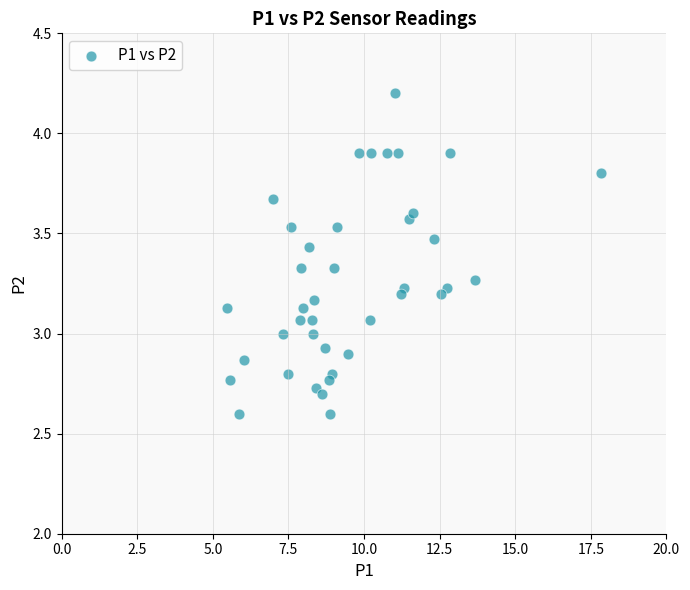

What is the range of Y values (max minus min)?

1.6